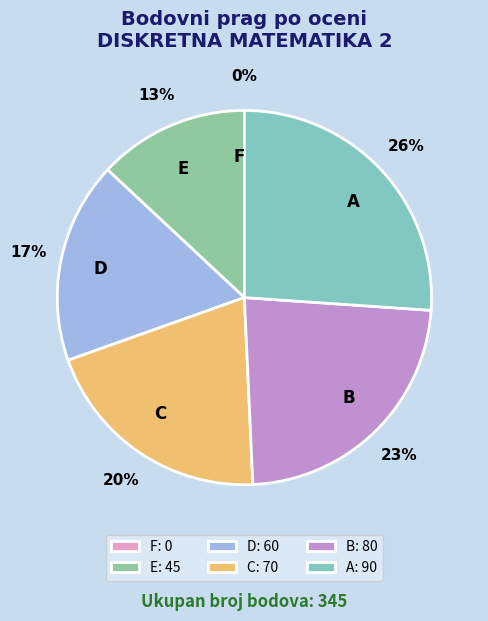

How many slices are in this pie chart?

6